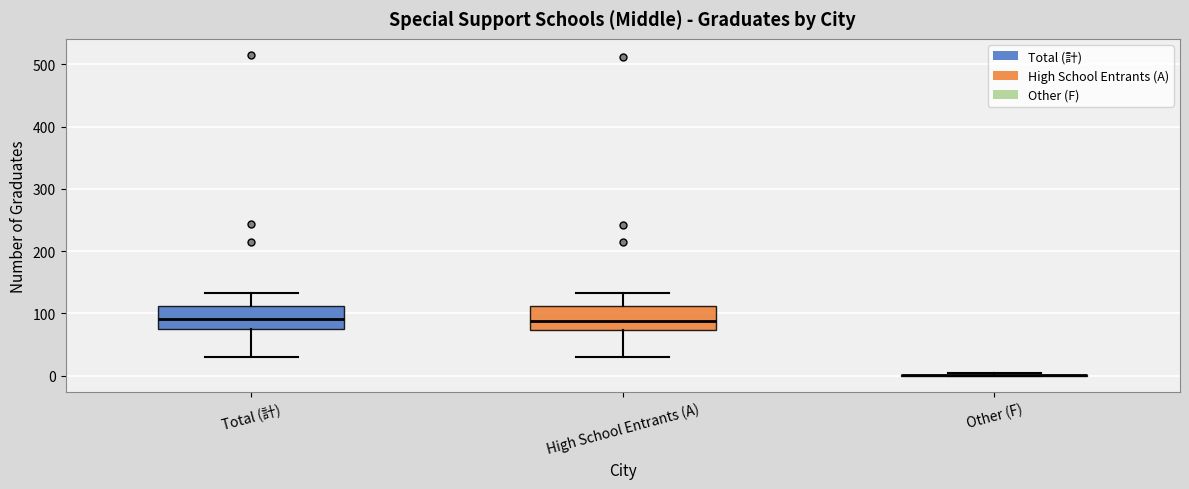

Reading left to right, transcribe this box plot: for each box, give where its median line is, the range the box spans, and where its two whiskers end, as read against the y-axis. The values are not printed on the chart, so give them approximately, as read against the axis.

Total (計): median 90, box 80 to 110, whiskers 30 to 130
High School Entrants (A): median 90, box 70 to 110, whiskers 30 to 130
Other (F): box collapsed to a line at 0, whiskers 0 to 0